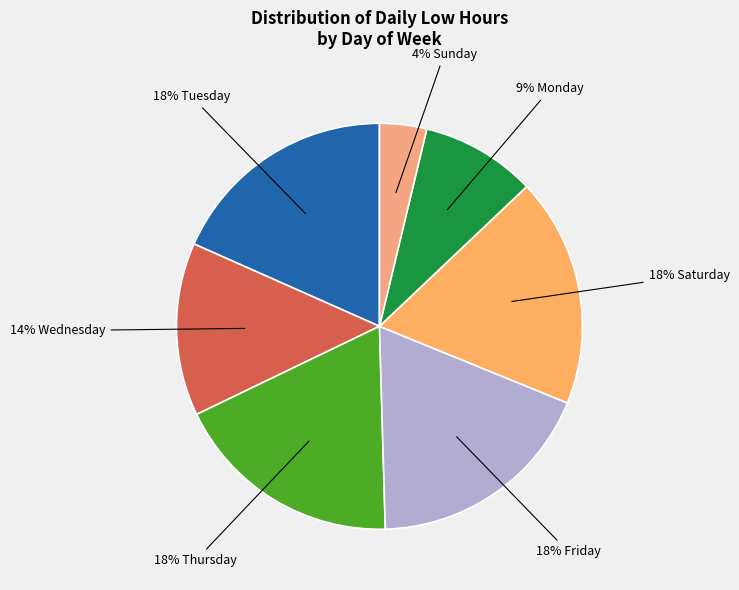

Count the number of slices in the pie.

7